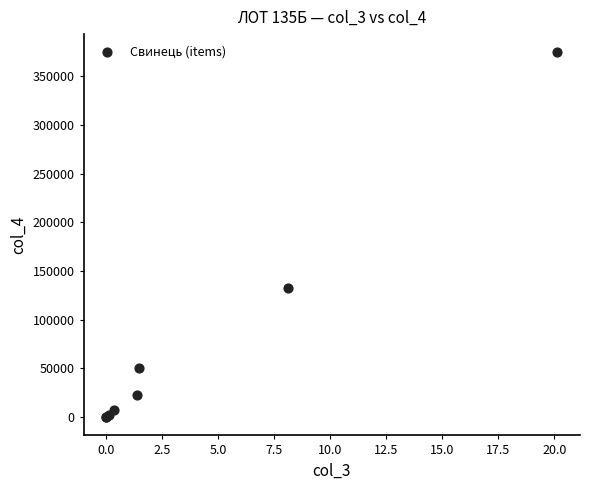

What Y value in the scatter plot is closest to 187315?

132593.8